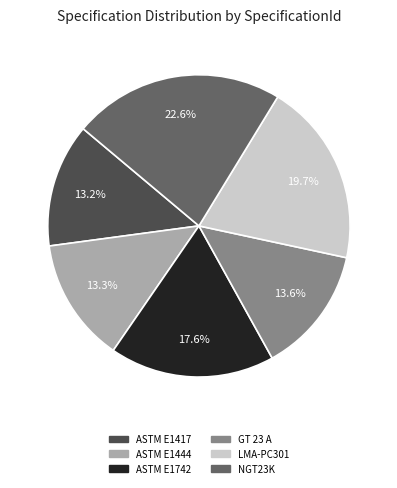

To the nearest percent, what is the average slice percentage?

17%